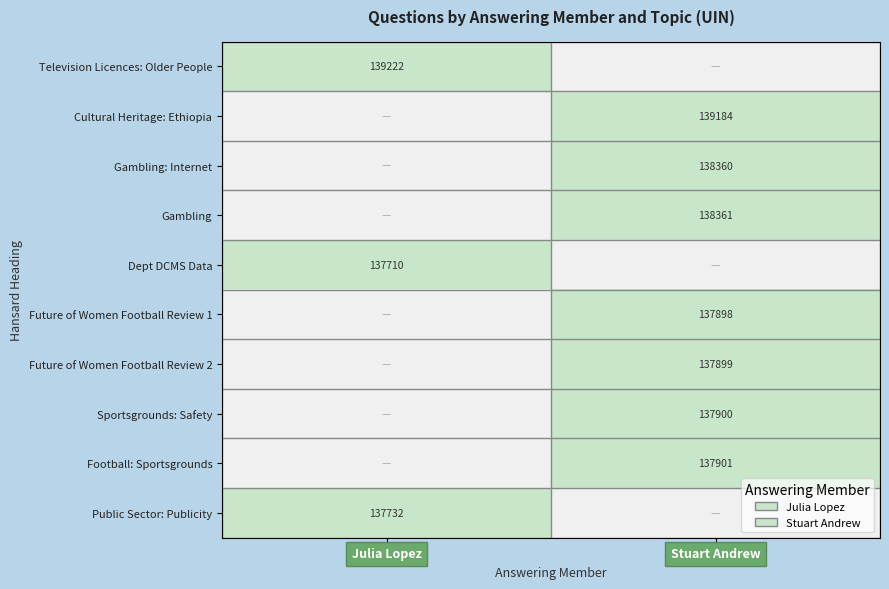

Is it true that Football: Sportsgrounds equals 199748 at Stuart Andrew?

False